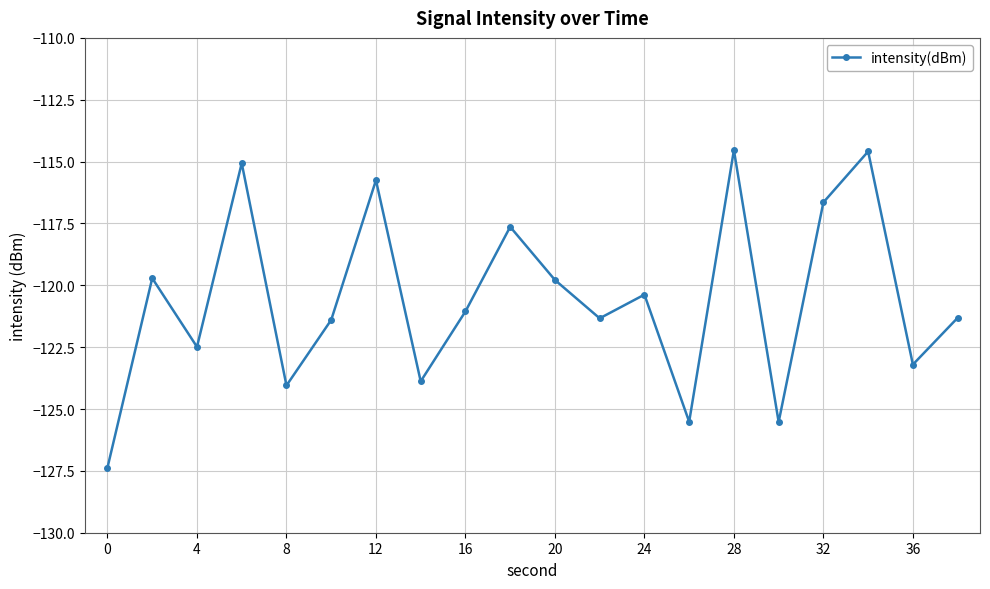

How many interior local peaks (higher than both neighbors) does the data have?

7